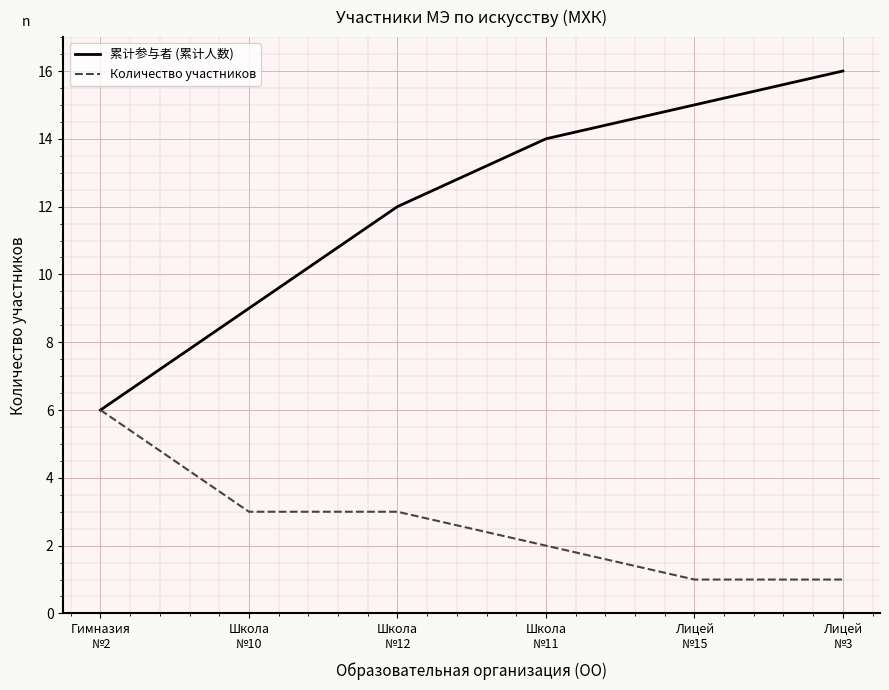

Reading right to left, transcribe all the data shown in this chart.

累计参与者 (累计人数): 16	15	14	12	9	6
Количество участников: 1	1	2	3	3	6